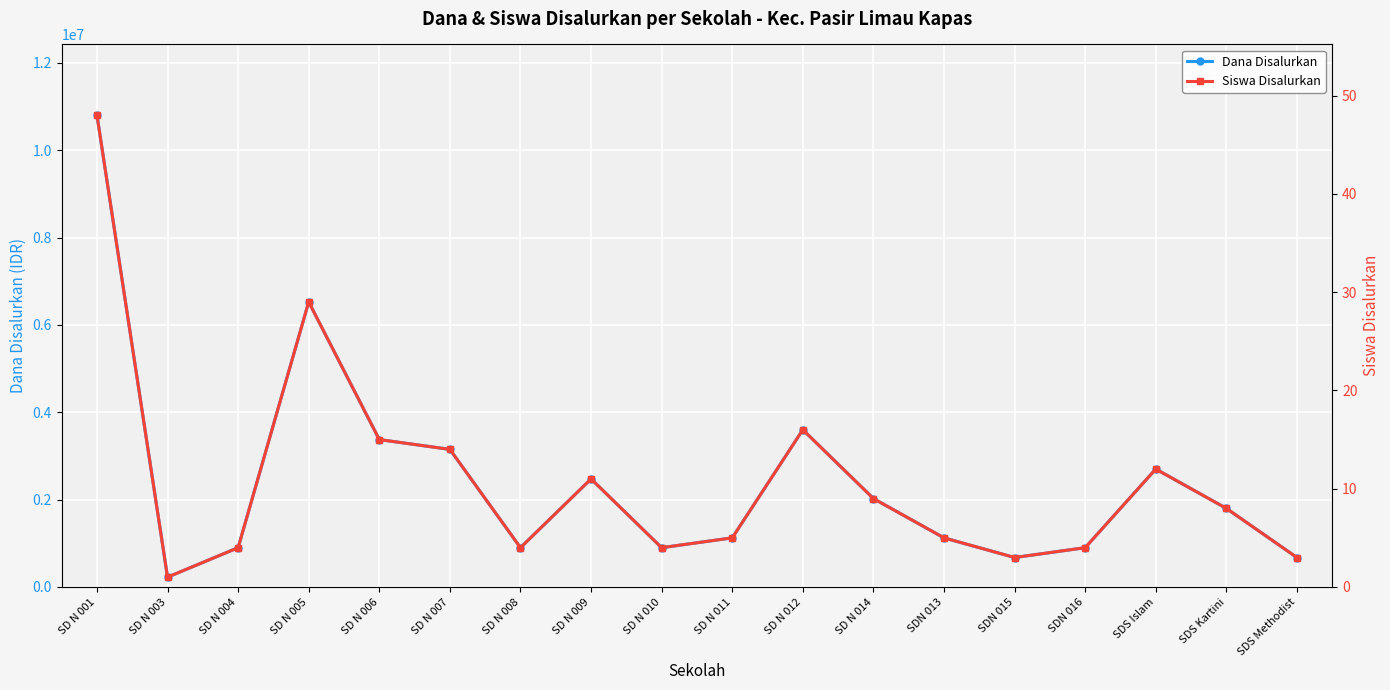

At which category does Dana Disalurkan reach its first local valley?

SD N 003